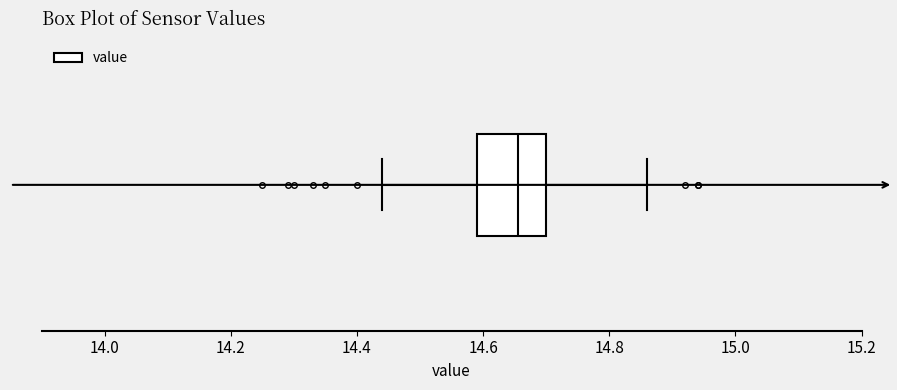

Read this box plot against the x-axis: the position of the median line, the range covered by the box, and the ends of both whiskers. The values are not printed on the chart, so give them approximately, as read against the axis.

median 14.66, box 14.60 to 14.70, whiskers 14.44 to 14.86